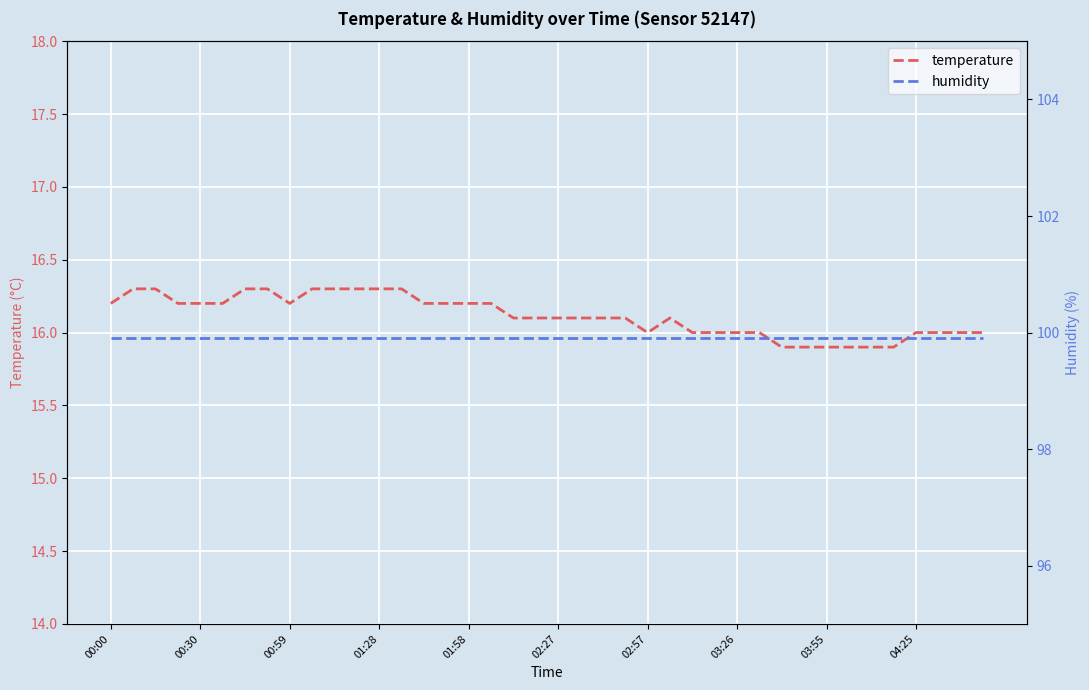

Rank the series by their average value, from highest to lowest.

humidity, temperature